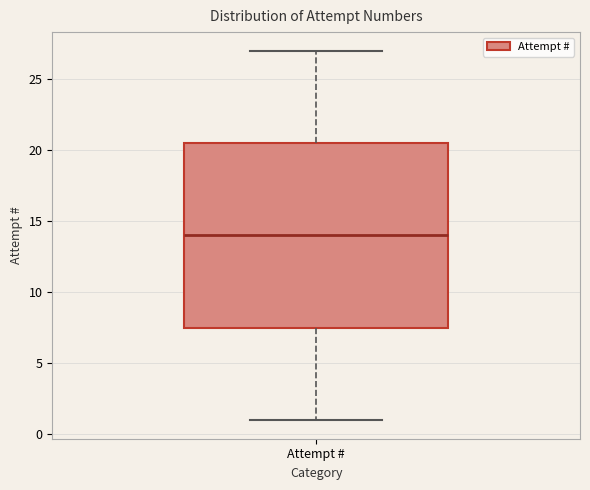

Transcribe this box plot: give where the median line is, the range the box spans, and where the two whiskers end, as read against the y-axis. The values are not printed on the chart, so give them approximately, as read against the axis.

median 14.0, box 7.5 to 20.5, whiskers 1.0 to 27.0